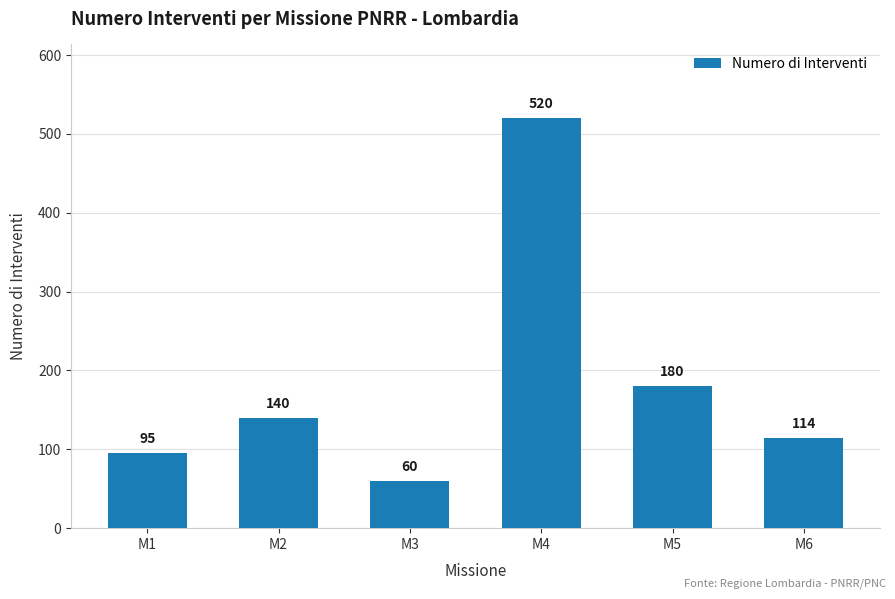

Reading right to left, what are all the values shown in this chart?

114	180	520	60	140	95